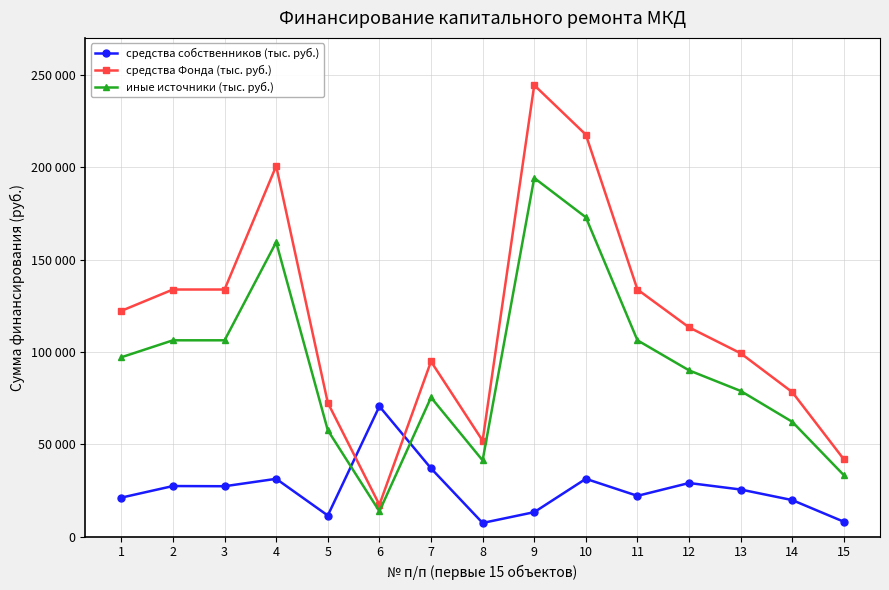

Rank the categories by иные источники (тыс. руб.) value from highest to lowest.

9, 10, 4, 2, 3, 11, 1, 12, 13, 7, 14, 5, 8, 15, 6